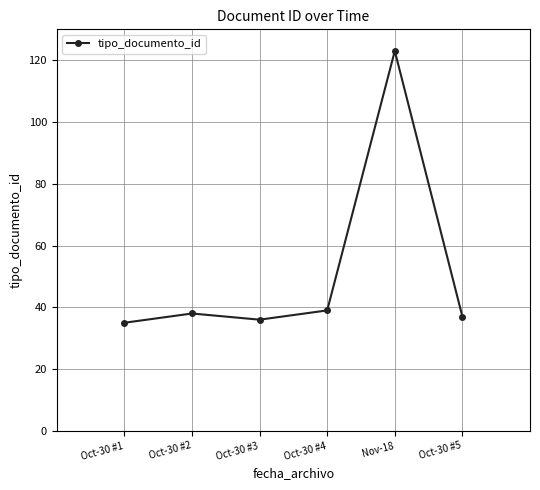

What position from the right is Oct-30 #5?

1